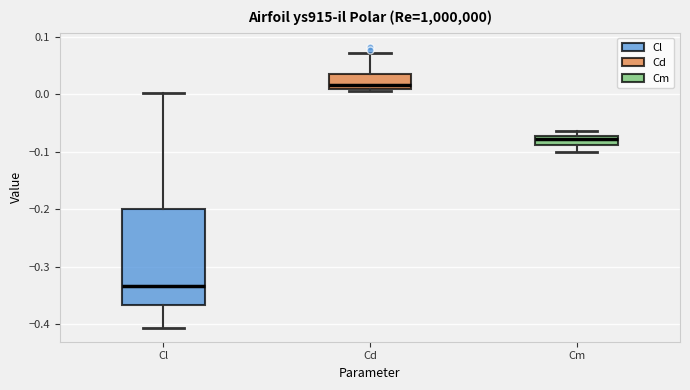

Which box is the tallest, from its lower edge to its upper edge?

Cl